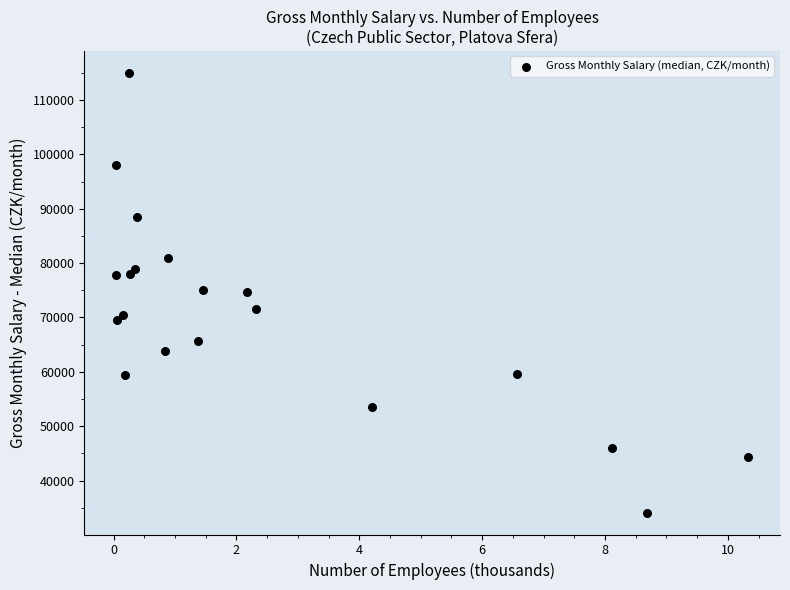

What is the range of X values (max minus min)?

10.3